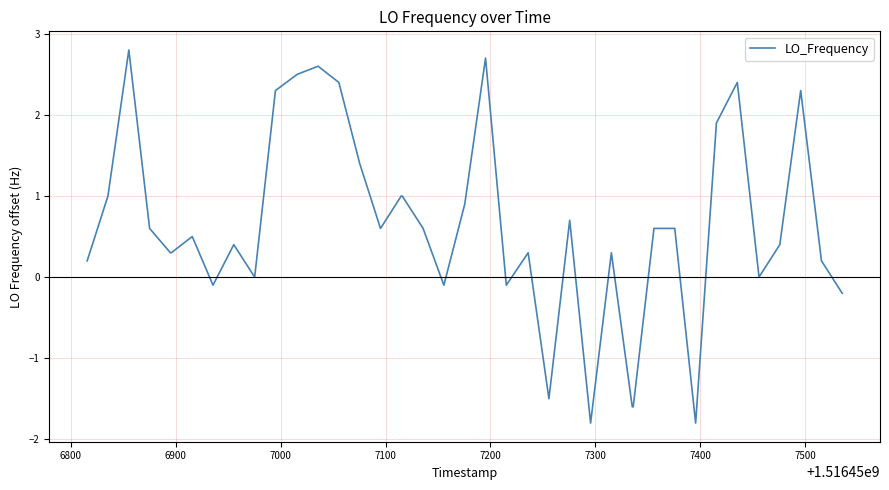

What is the greatest value displayed?

2.8